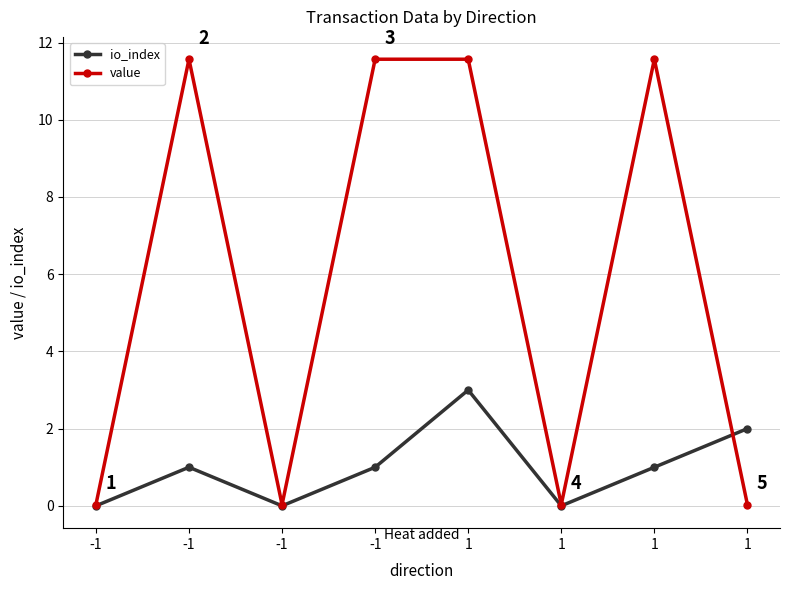

How many data points in value are above 11?

4